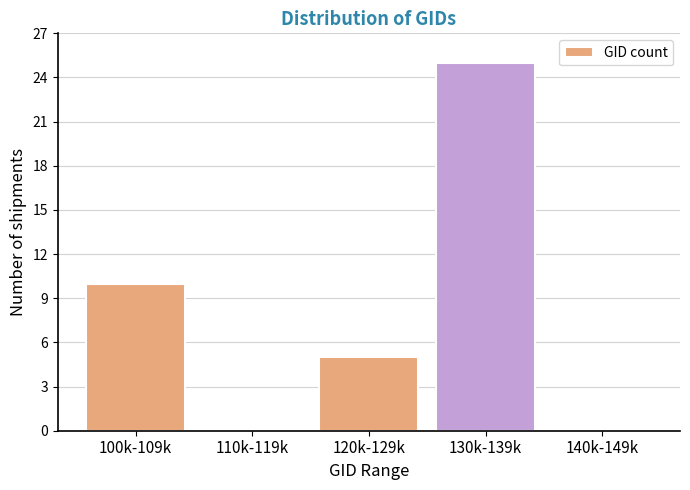

Reading right to left, list all the values displayed in this chart.

140k-149k=0	130k-139k=25	120k-129k=5	110k-119k=0	100k-109k=10